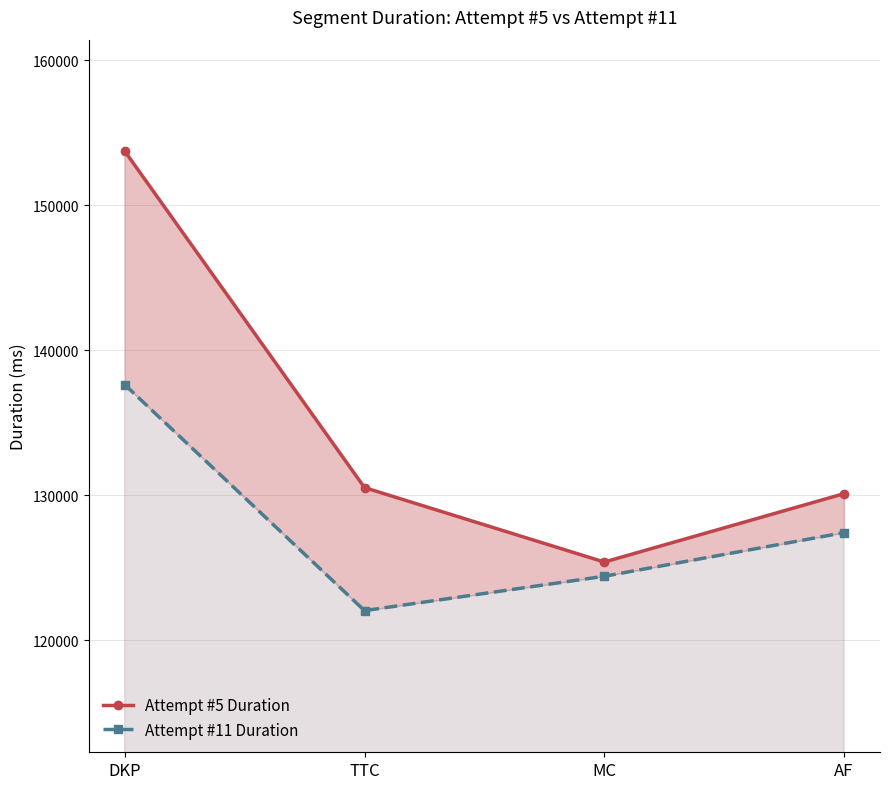

At which category does Attempt #11 Duration reach its first local valley?

TTC